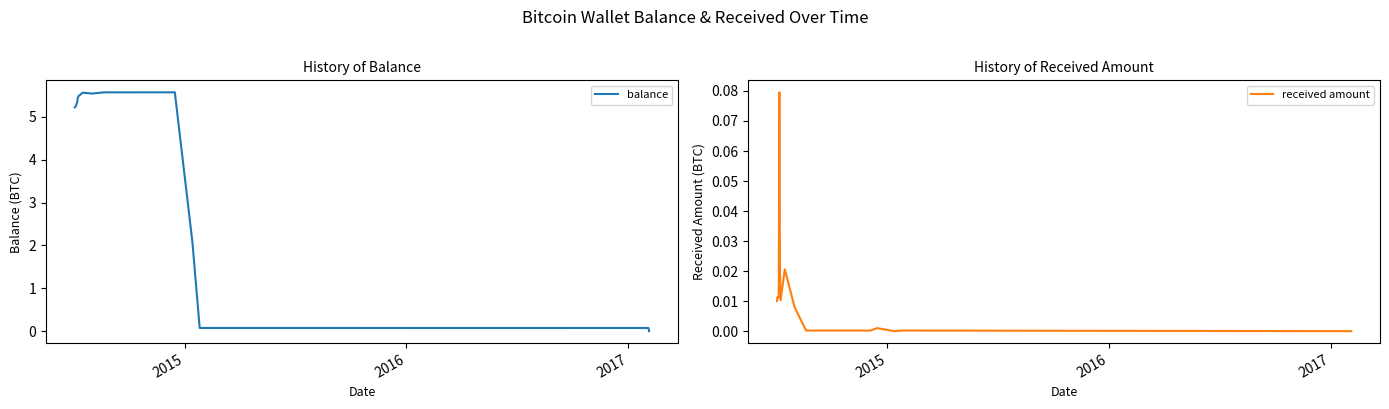

True or false: balance and received amount cross at least once.

False